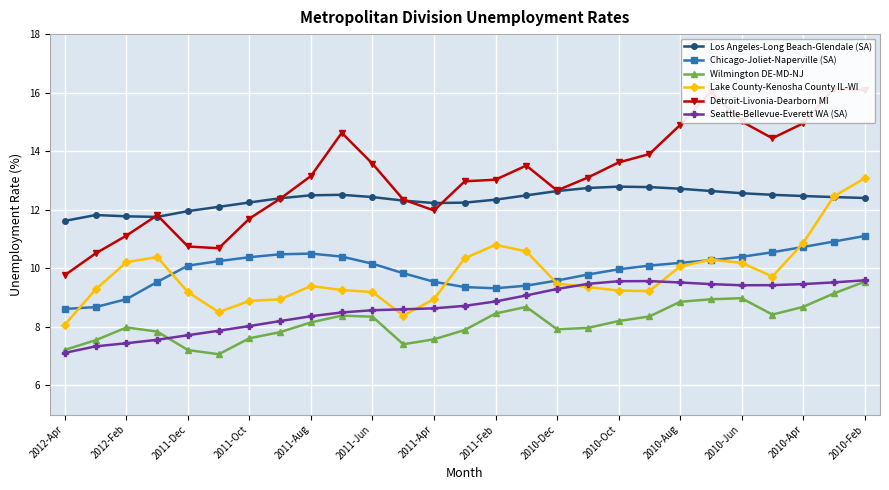

True or false: Los Angeles-Long Beach-Glendale (SA) has more than 2 interior local peaks.

True